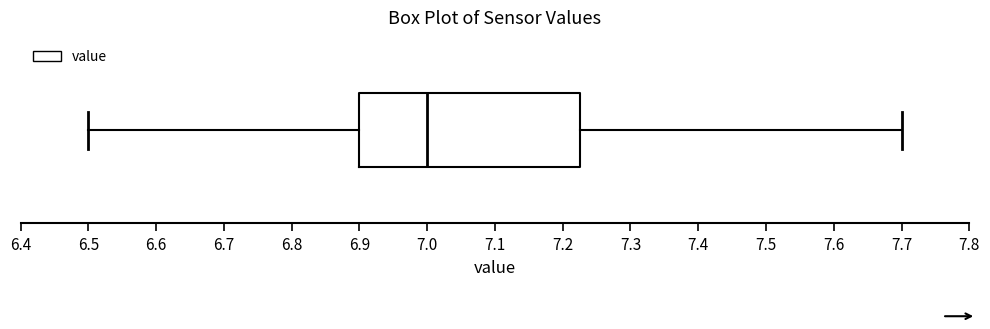

Read this box plot against the x-axis: the position of the median line, the range covered by the box, and the ends of both whiskers. The values are not printed on the chart, so give them approximately, as read against the axis.

median 7.00, box 6.90 to 7.23, whiskers 6.50 to 7.70